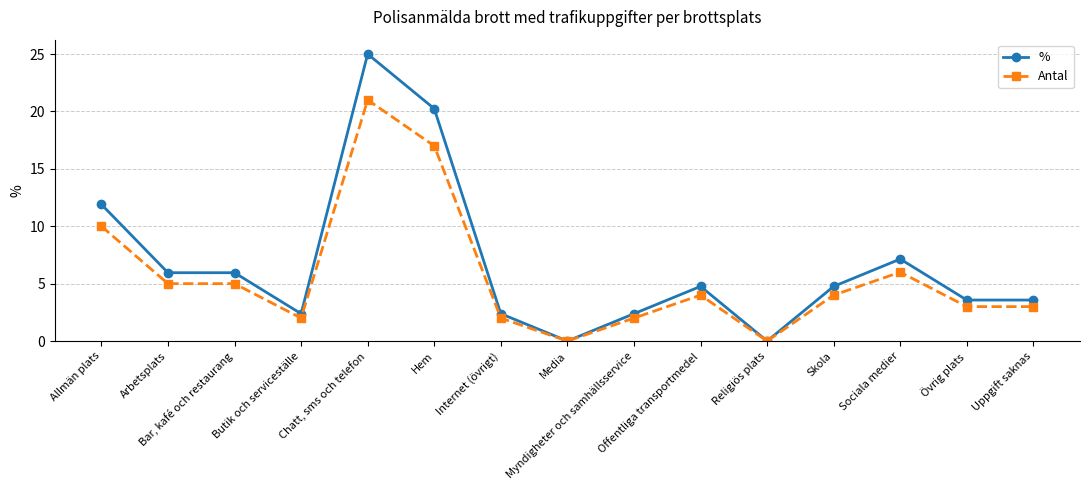

What is the value of the Antal point at the 1st from the left?

10.0